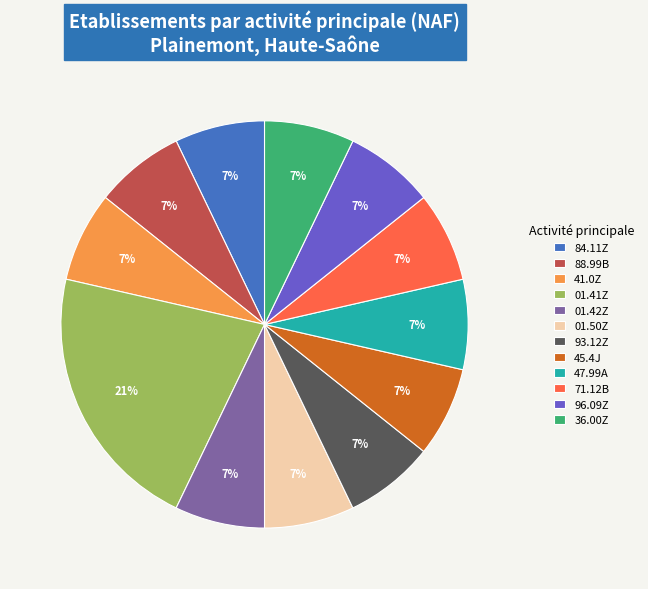

What percentage is the 96.09Z slice, to the nearest percent?

7%